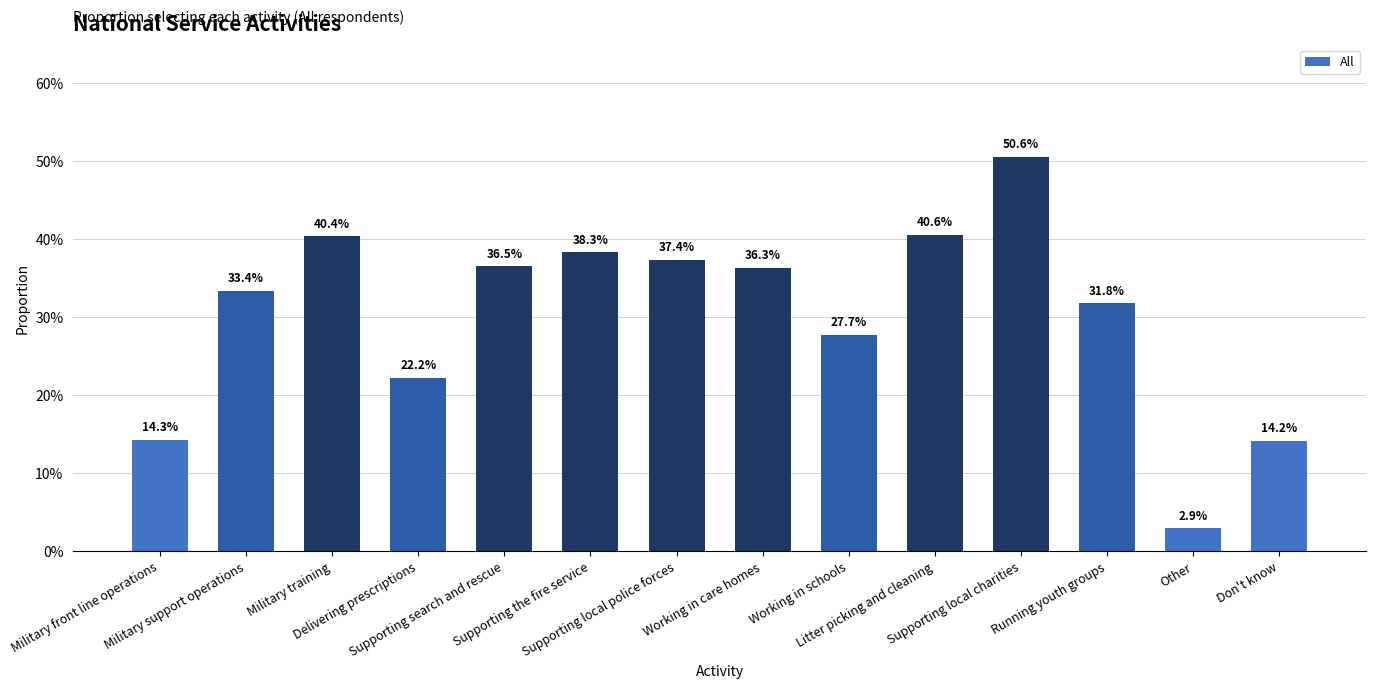

Does the chart contain any negative values?

No